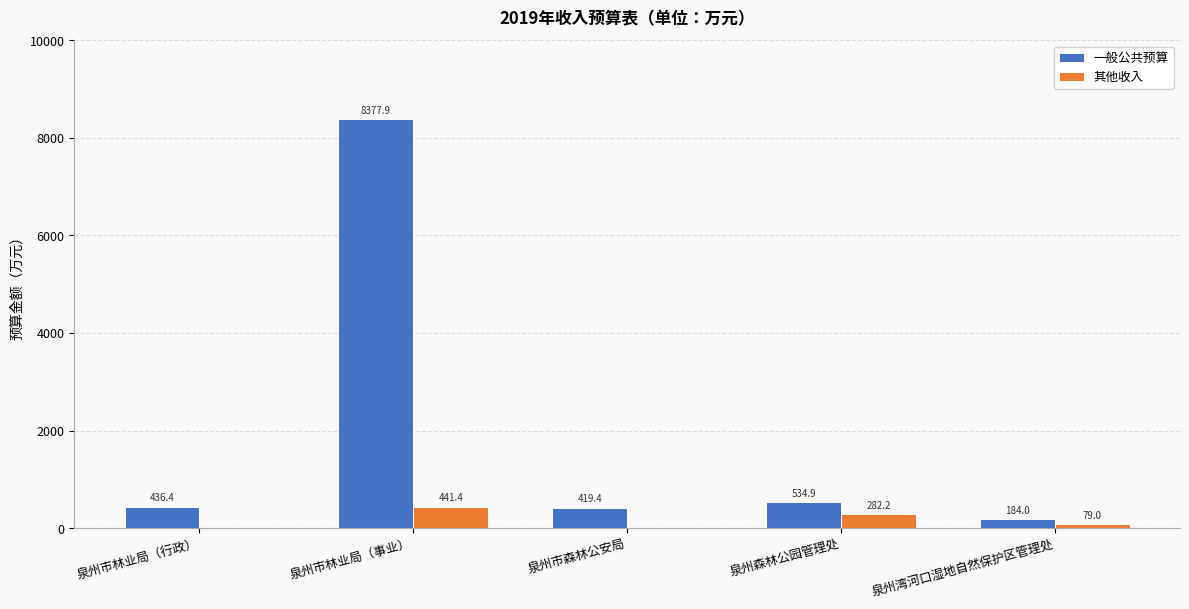

What is the highest value of the 其他收入 series?

441.4